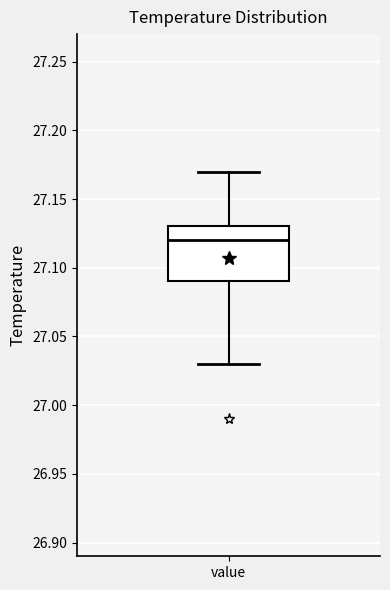

Transcribe this box plot: give where the median line is, the range the box spans, and where the two whiskers end, as read against the y-axis. The values are not printed on the chart, so give them approximately, as read against the axis.

median 27.12, box 27.09 to 27.13, whiskers 27.03 to 27.17